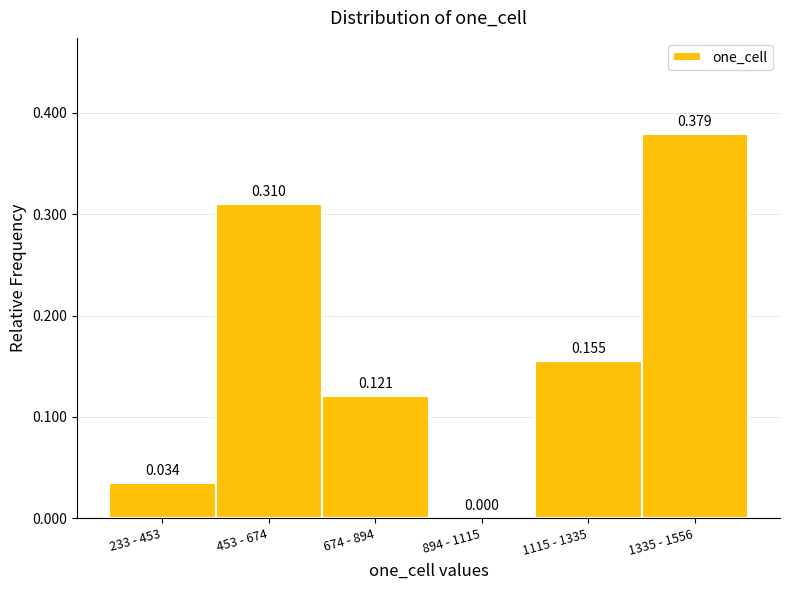

How many values exceed 0?

5